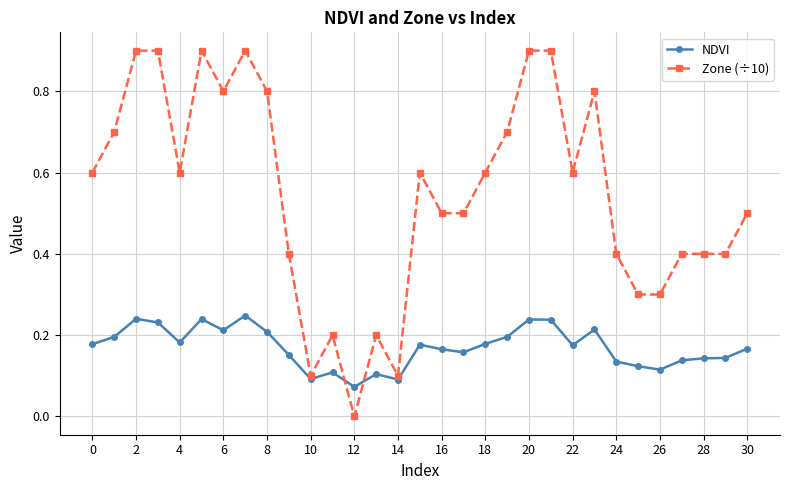

What is the maximum value shown in the chart?

0.9